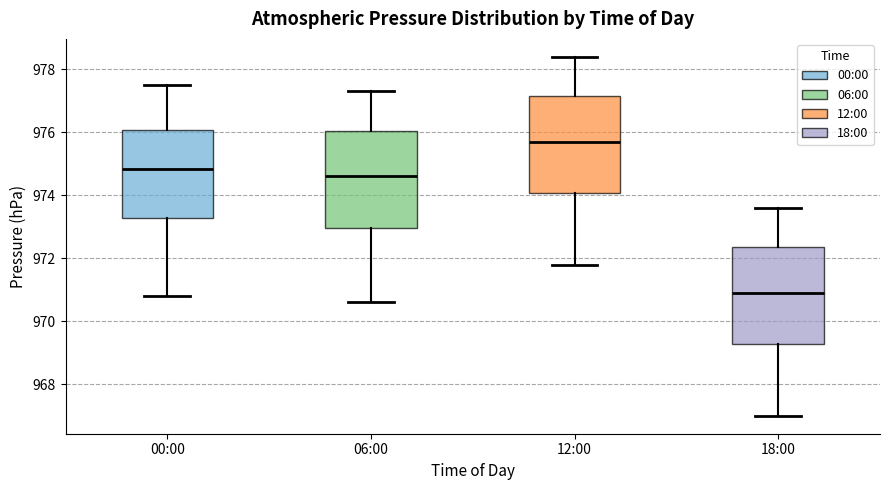

Reading left to right, transcribe this box plot: for each box, give where its median line is, the range the box spans, and where its two whiskers end, as read against the y-axis. The values are not printed on the chart, so give them approximately, as read against the axis.

00:00: median 974.8, box 973.2 to 976.0, whiskers 970.8 to 977.6
06:00: median 974.6, box 973.0 to 976.0, whiskers 970.6 to 977.4
12:00: median 975.8, box 974.0 to 977.2, whiskers 971.8 to 978.4
18:00: median 971.0, box 969.2 to 972.4, whiskers 967.0 to 973.6